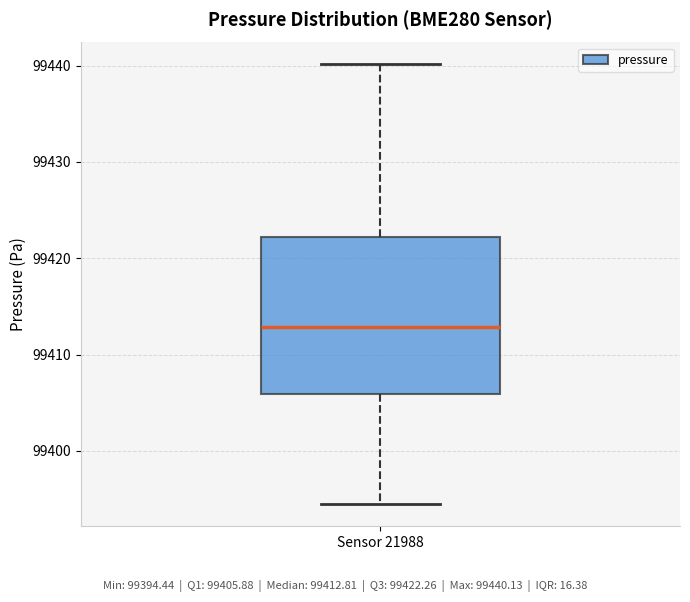

Read this box plot against the y-axis: the position of the median line, the range covered by the box, and the ends of both whiskers. The values are not printed on the chart, so give them approximately, as read against the axis.

median 99413, box 99406 to 99422, whiskers 99394 to 99440